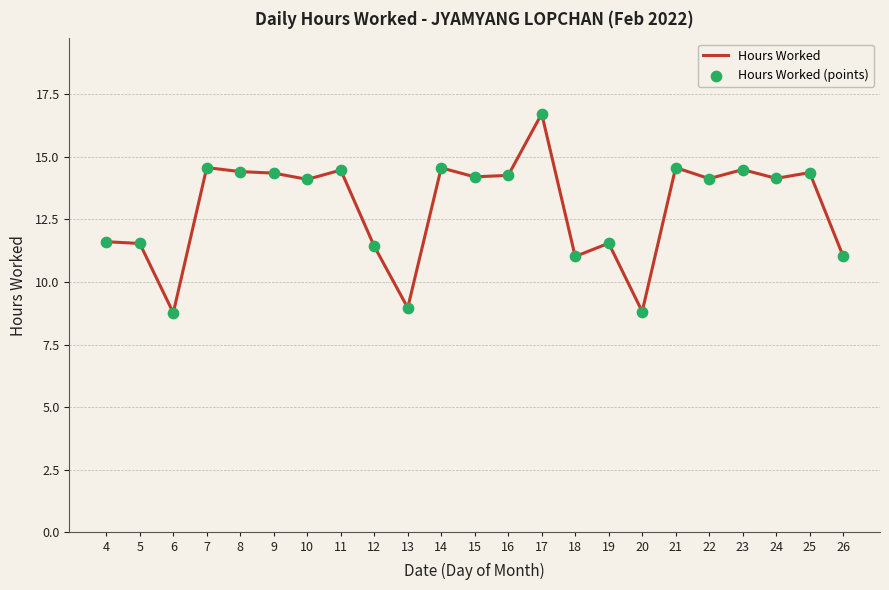

The value at 26 is 16.9. True or false?

False